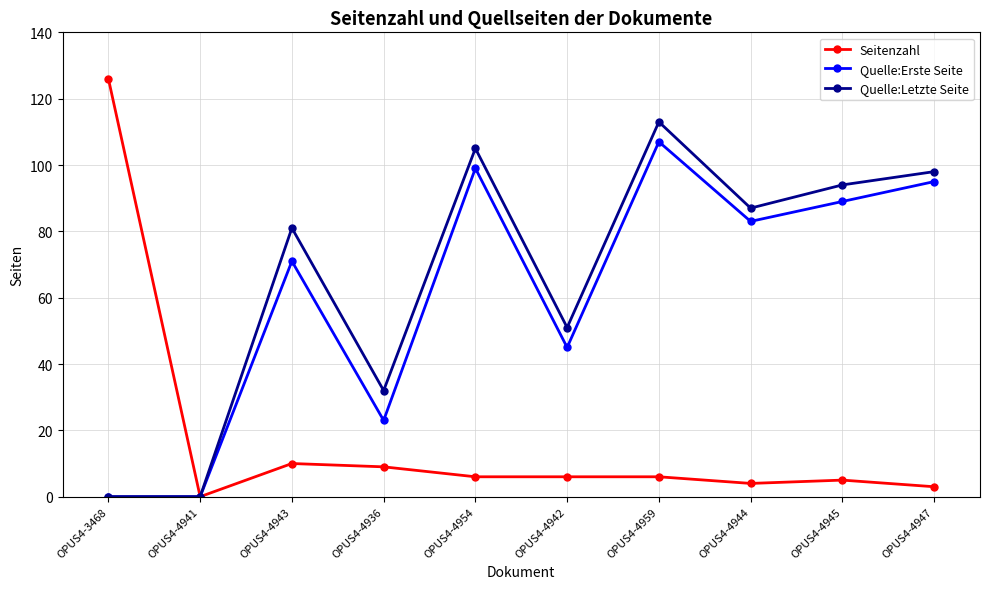

Reading left to right, extract all data points from this chart.

Seitenzahl: 126	0	10	9	6	6	6	4	5	3
Quelle:Erste Seite: 0	0	71	23	99	45	107	83	89	95
Quelle:Letzte Seite: 0	0	81	32	105	51	113	87	94	98